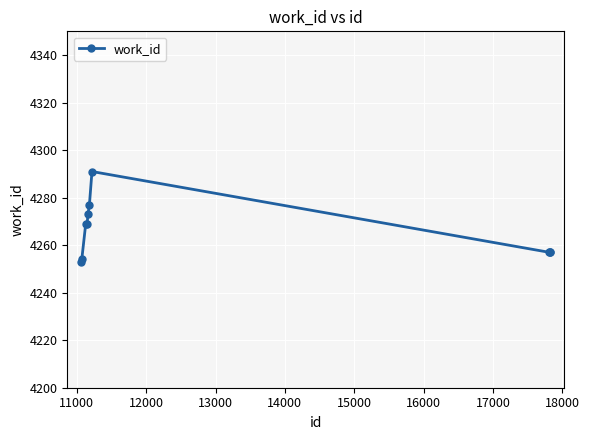

What is the value of the 10th point from the left?

4257